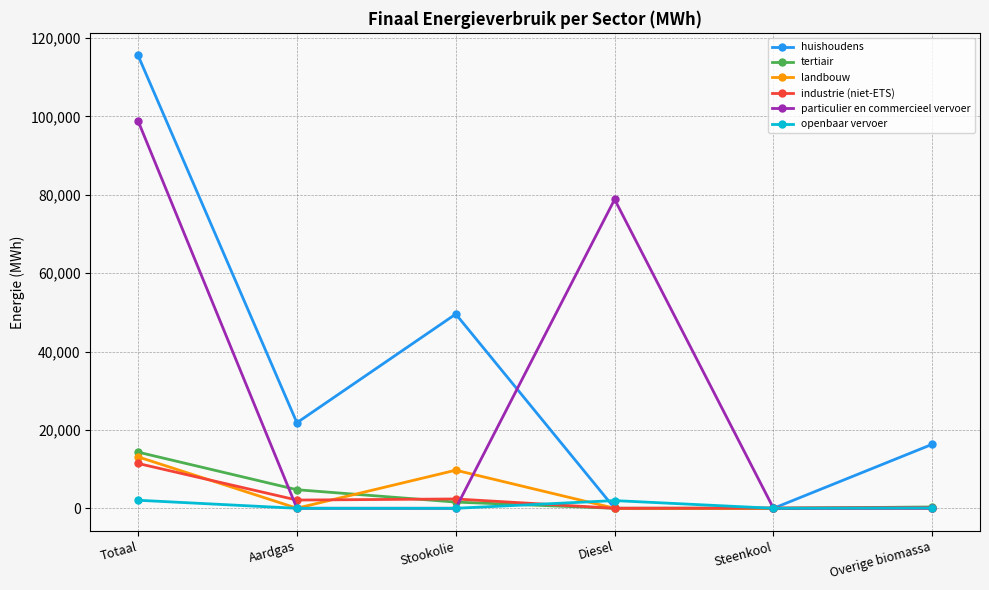

What is the spread (max minus min) of values at Steenkool?

57.8